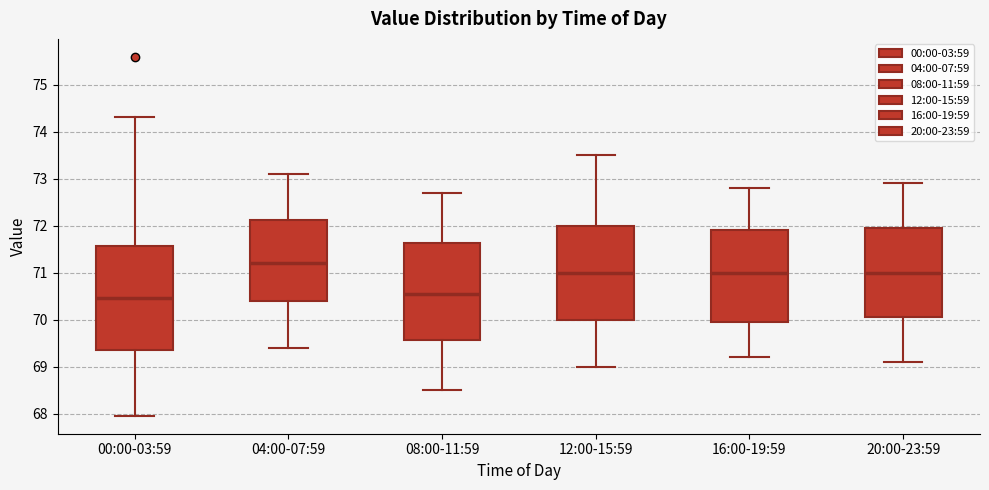

Which box is the tallest, from its lower edge to its upper edge?

00:00-03:59